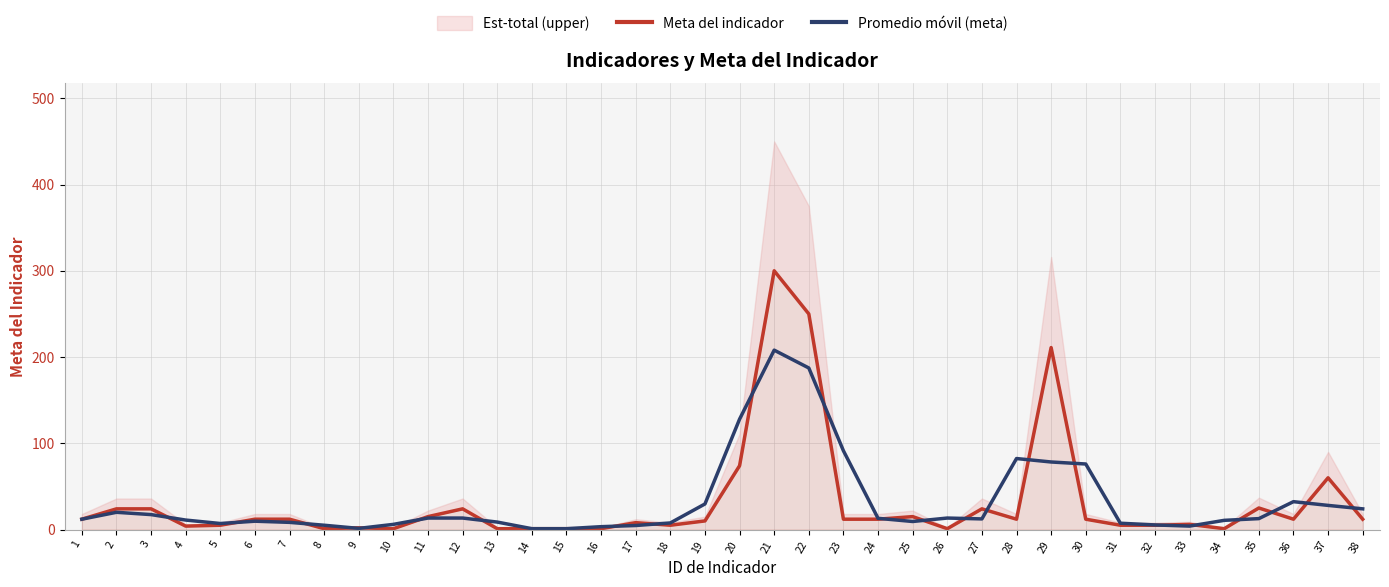

Is it true that Promedio móvil (meta) equals 1.0 at 15?

True